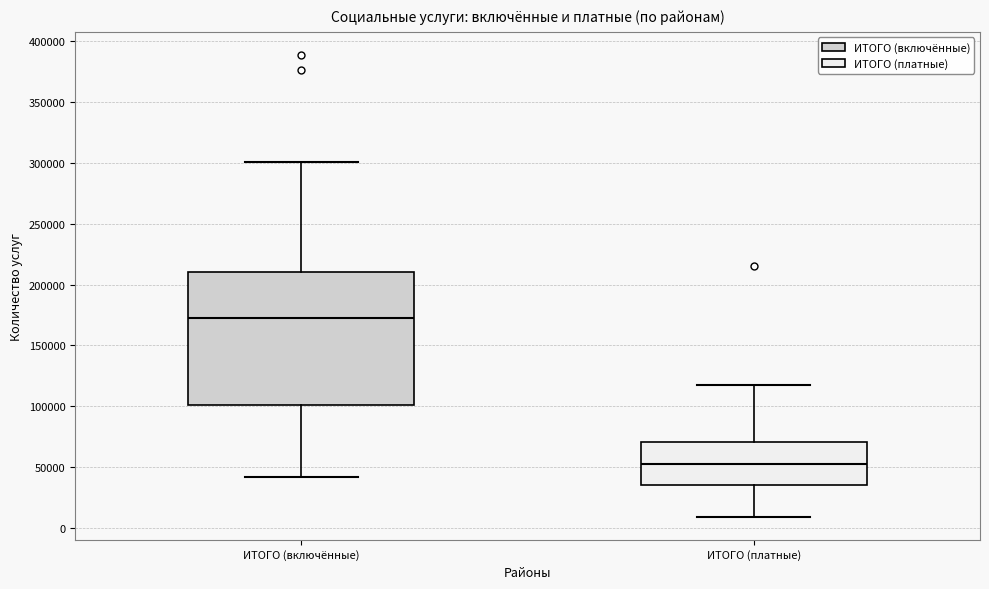

Where does the lower whisker of the box for ИТОГО (платные) end on the y-axis? The values are not printed on the chart, so give them approximately, as read against the axis.

10000